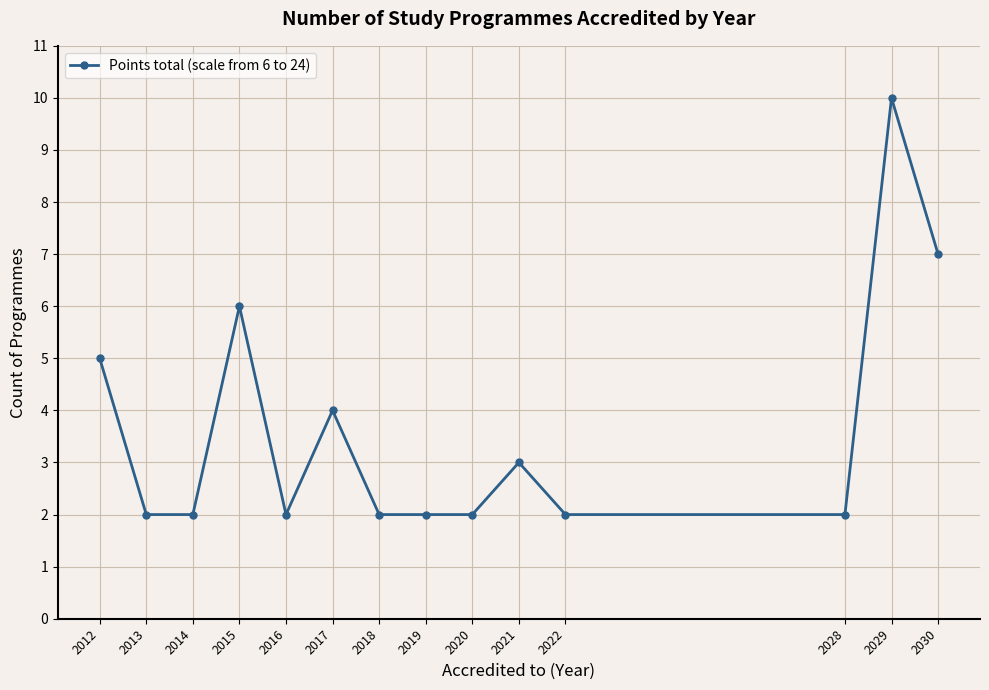

True or false: there are more than 2 points higher than both neighbors.

True